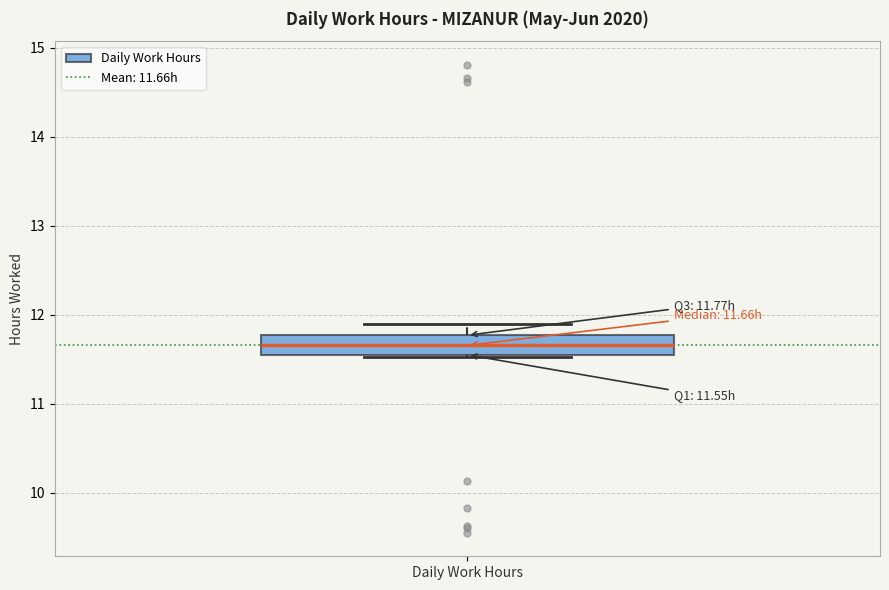

Transcribe this box plot: give where the median line is, the range the box spans, and where the two whiskers end, as read against the y-axis. The values are not printed on the chart, so give them approximately, as read against the axis.

median 11.7, box 11.6 to 11.8, whiskers 11.5 to 11.9